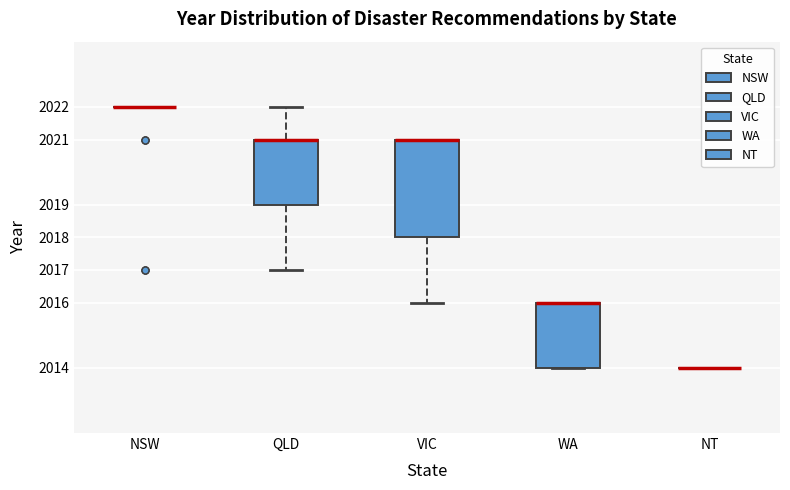

Reading left to right, read every box against the y-axis: the position of its median line, the range the box covers, and the ends of its whiskers. The values are not printed on the chart, so give them approximately, as read against the axis.

NSW: box collapsed to a line at 2022, whiskers 2022 to 2022
QLD: median 2021 (drawn on the box's upper edge), box 2019 to 2021, whiskers 2017 to 2022
VIC: median 2021 (drawn on the box's upper edge), box 2018 to 2021, whiskers 2016 to 2021
WA: median 2016 (drawn on the box's upper edge), box 2014 to 2016, whiskers 2014 to 2016
NT: box collapsed to a line at 2014, whiskers 2014 to 2014